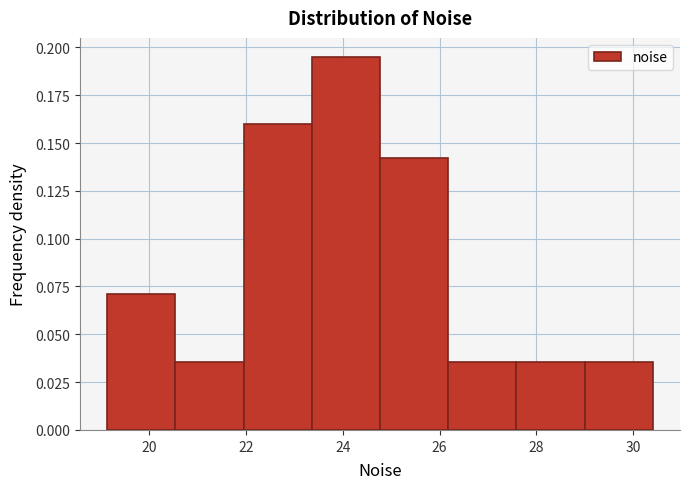

Over which range of the x-axis is the bar tallest?

23.4 to 24.8